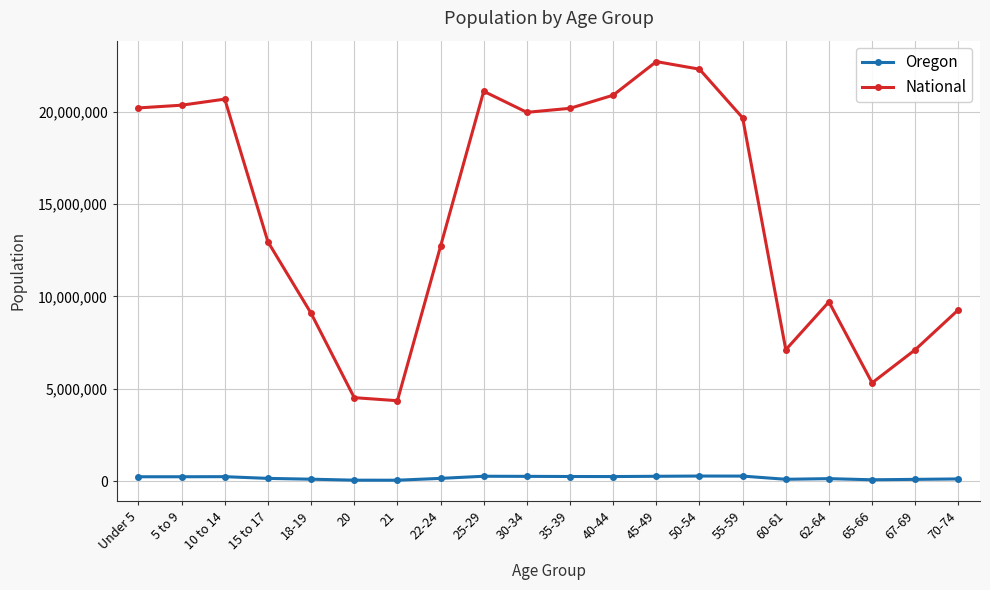

True or false: National has more than 1 interior local peaks.

True